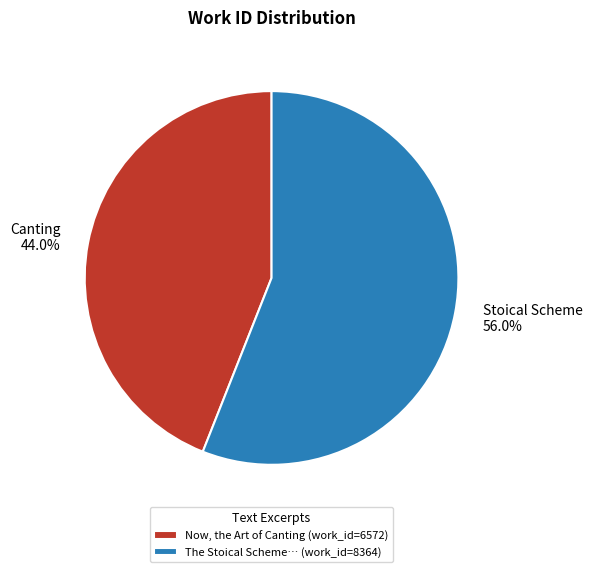

Count the number of slices in the pie.

2